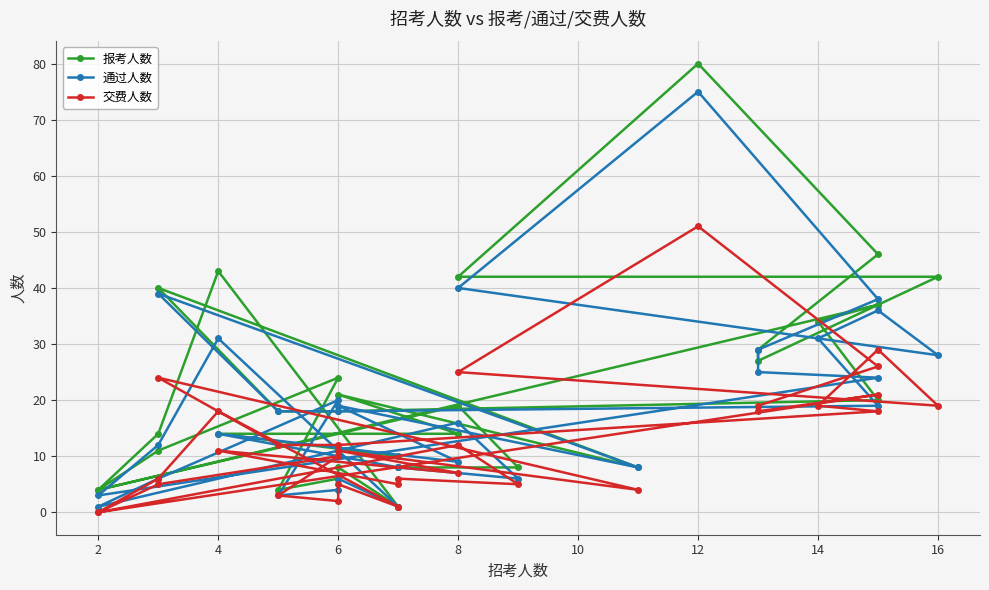

In 报考人数, how many points are lower than both neighbors (excluding endpoints)?

6